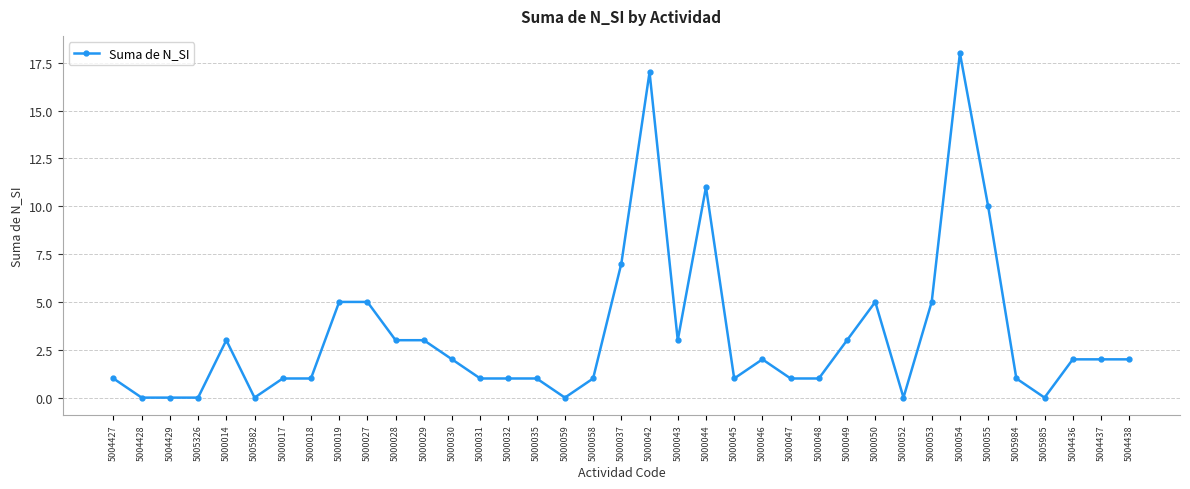

True or false: the data shows 0 at 5000052.

True